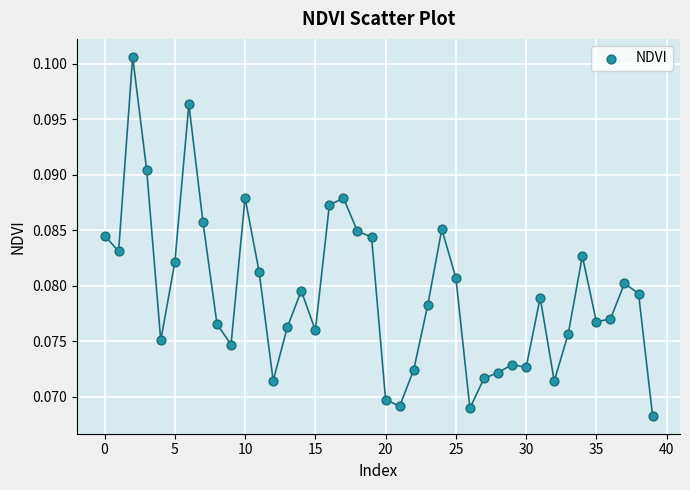

How many points are shown in the scatter plot?

40